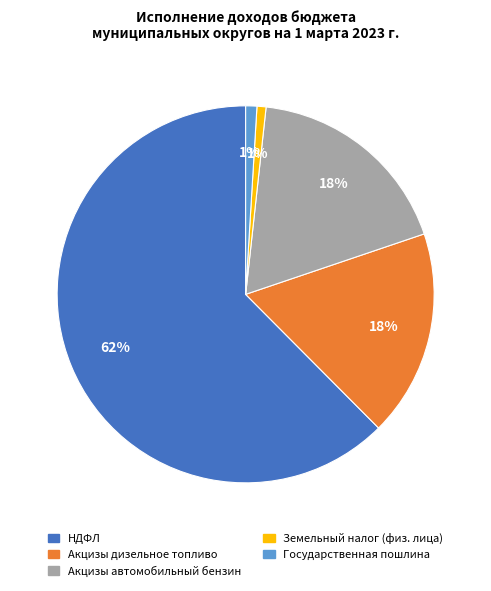

Is there a majority slice in this chart?

Yes